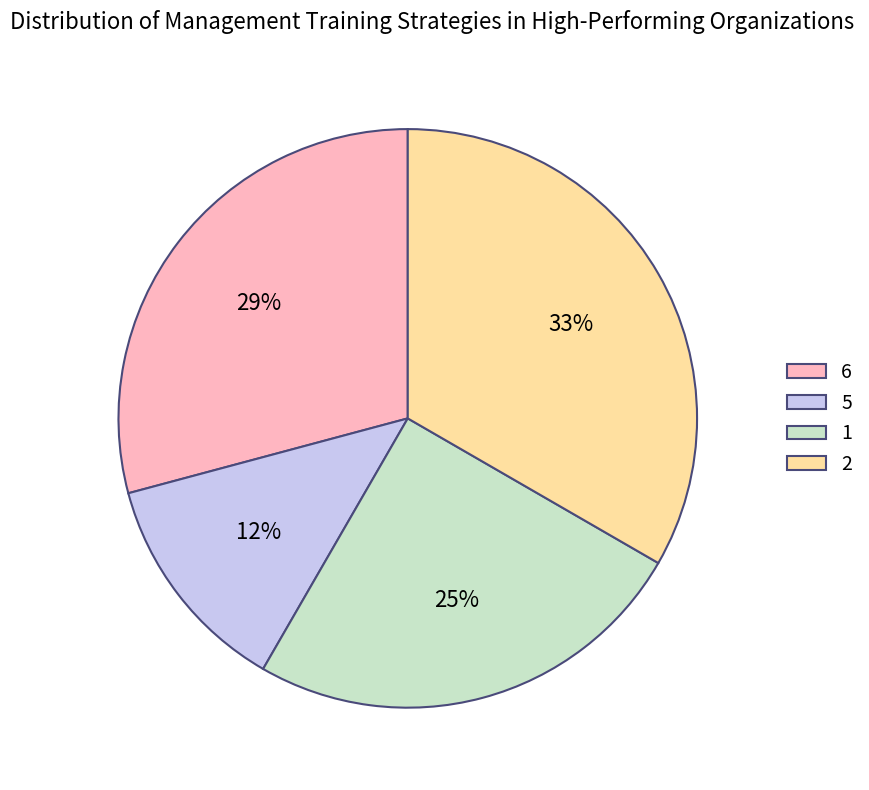

Is there any slice that represents more than half of the pie?

No